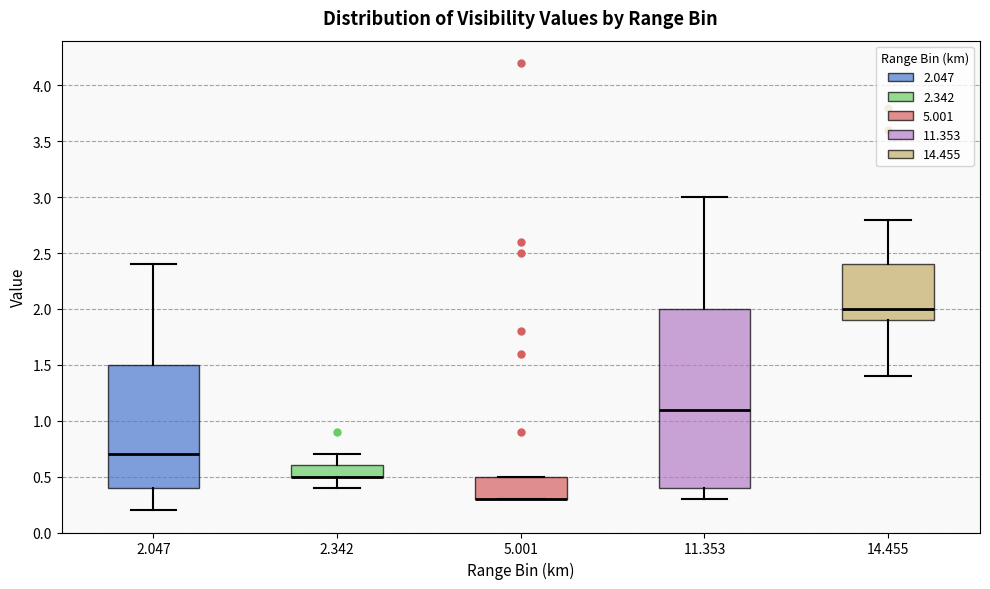

Which box is the tallest, from its lower edge to its upper edge?

11.353